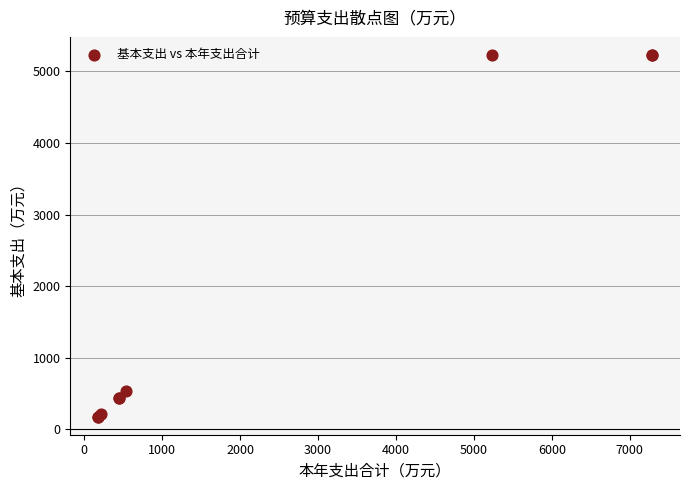

What Y value in the scatter plot is closest to 2703?

542.7